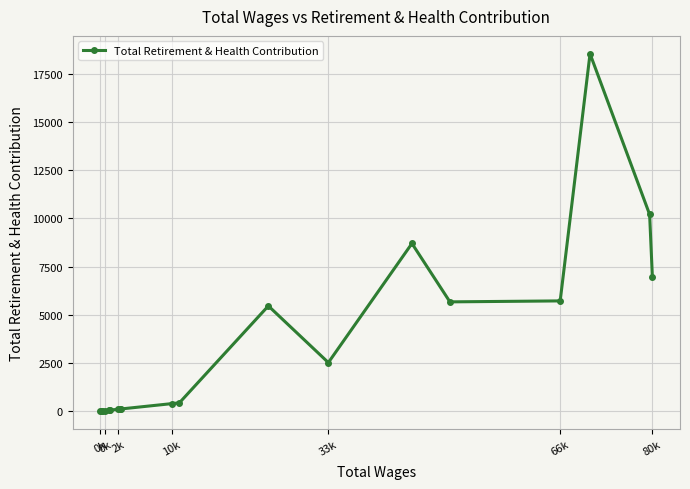

What is the greatest value displayed?

18539